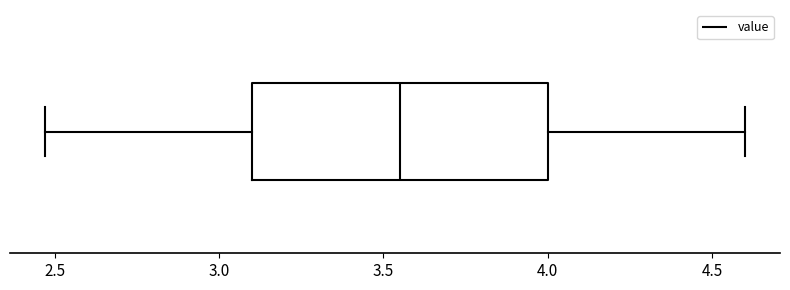

Read this box plot against the x-axis: the position of the median line, the range covered by the box, and the ends of both whiskers. The values are not printed on the chart, so give them approximately, as read against the axis.

median 3.55, box 3.10 to 4.00, whiskers 2.45 to 4.60